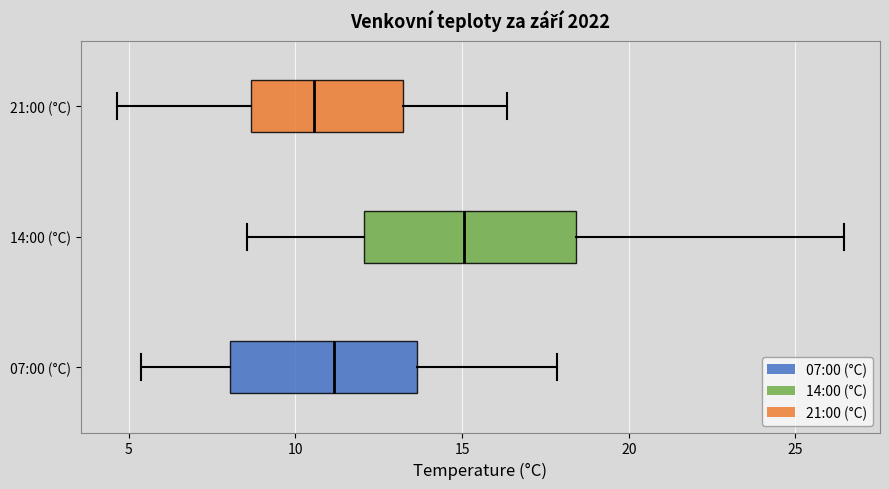

Where does the right whisker of the box for 14:00 (°C) end on the x-axis? The values are not printed on the chart, so give them approximately, as read against the axis.

26.5